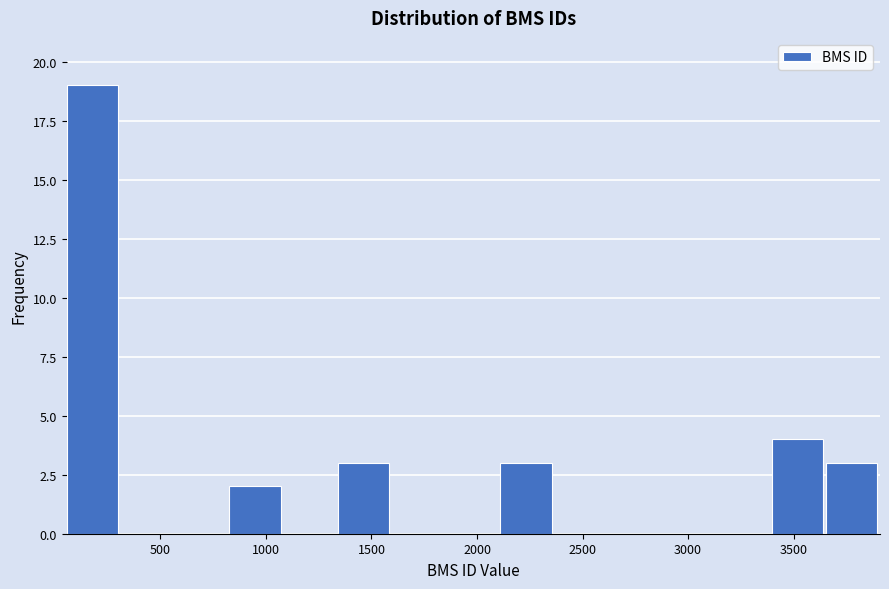

Over which range of the x-axis is the bar tallest?

50 to 300